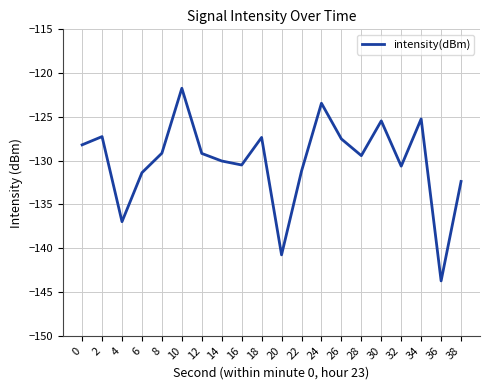

True or false: the data has more than 0 interior local peaks.

True